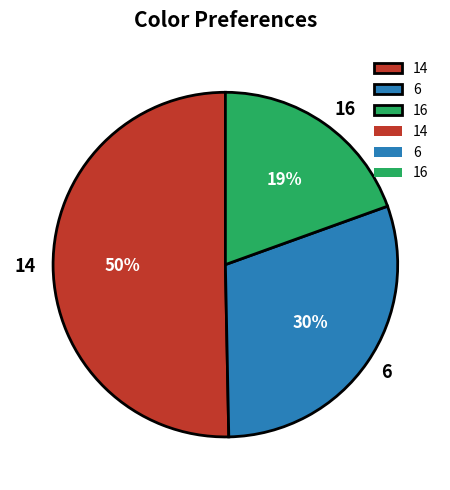

Count the number of slices in the pie.

3